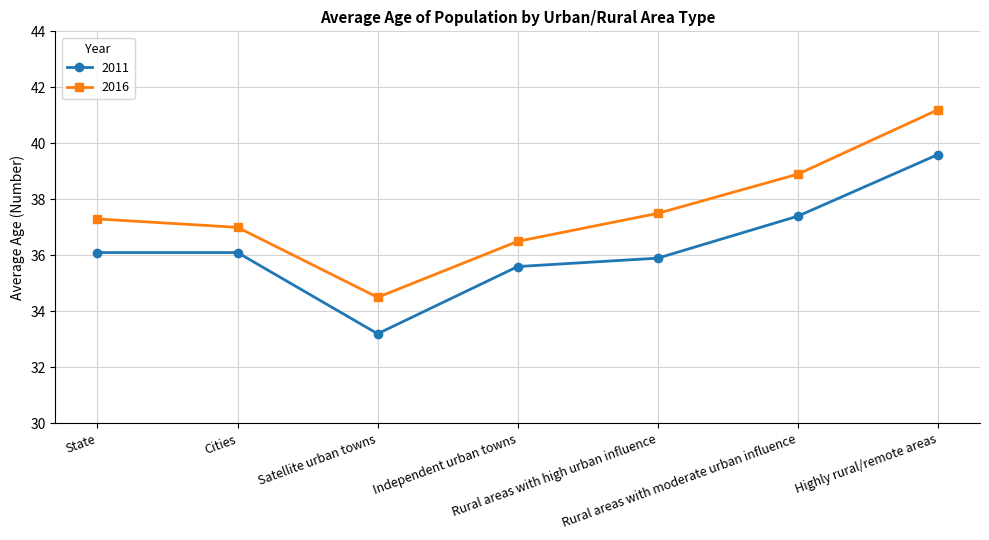

What position from the right is Independent urban towns?

4